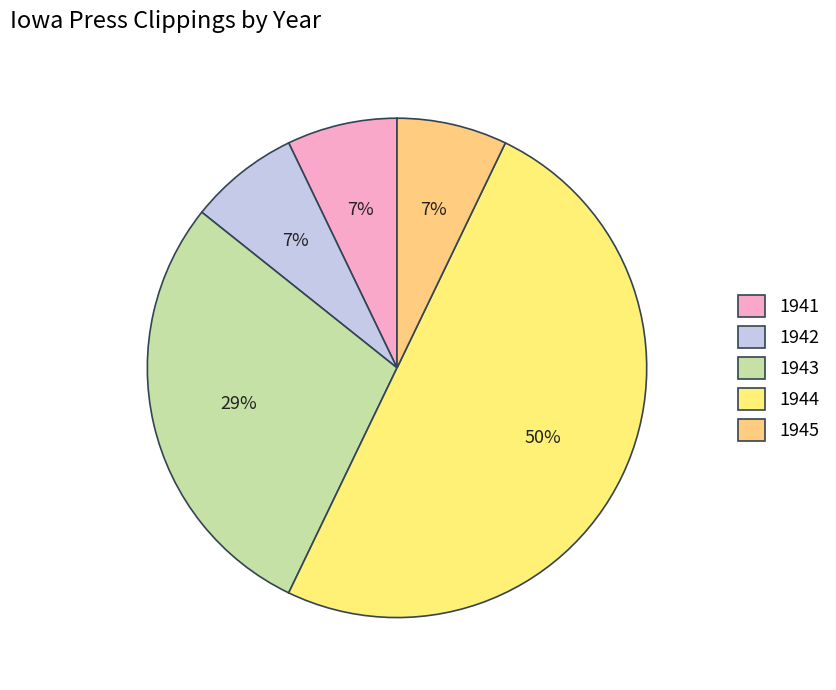

Rank the categories by value from lowest to highest.

1941, 1942, 1945, 1943, 1944